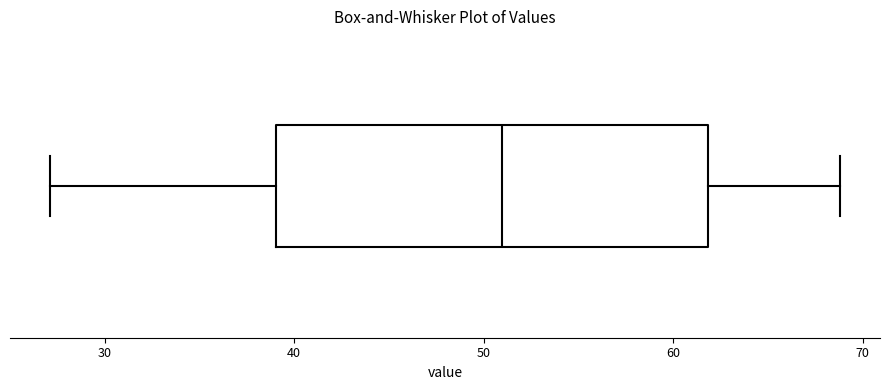

Read this box plot against the x-axis: the position of the median line, the range covered by the box, and the ends of both whiskers. The values are not printed on the chart, so give them approximately, as read against the axis.

median 51, box 39 to 62, whiskers 27 to 69